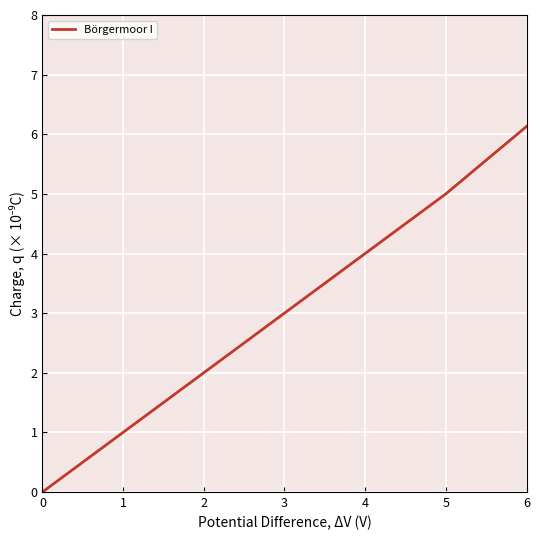

How many positive values are there?

6